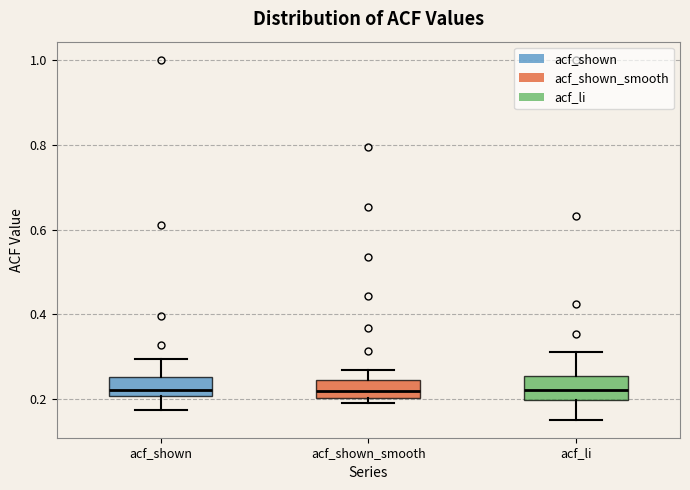

Reading left to right, read every box against the y-axis: the position of its median line, the range the box covers, and the ends of its whiskers. The values are not printed on the chart, so give them approximately, as read against the axis.

acf_shown: median 0.22, box 0.20 to 0.26, whiskers 0.18 to 0.30
acf_shown_smooth: median 0.22, box 0.20 to 0.24, whiskers 0.20 (just below the box's lower edge) to 0.28
acf_li: median 0.22, box 0.20 to 0.26, whiskers 0.16 to 0.32